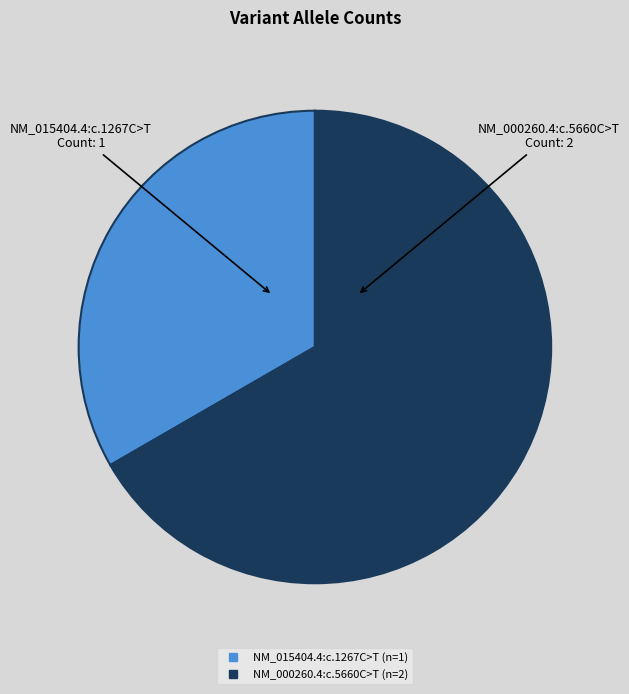

Rank the categories by value from highest to lowest.

NM_000260.4:c.5660C>T, NM_015404.4:c.1267C>T